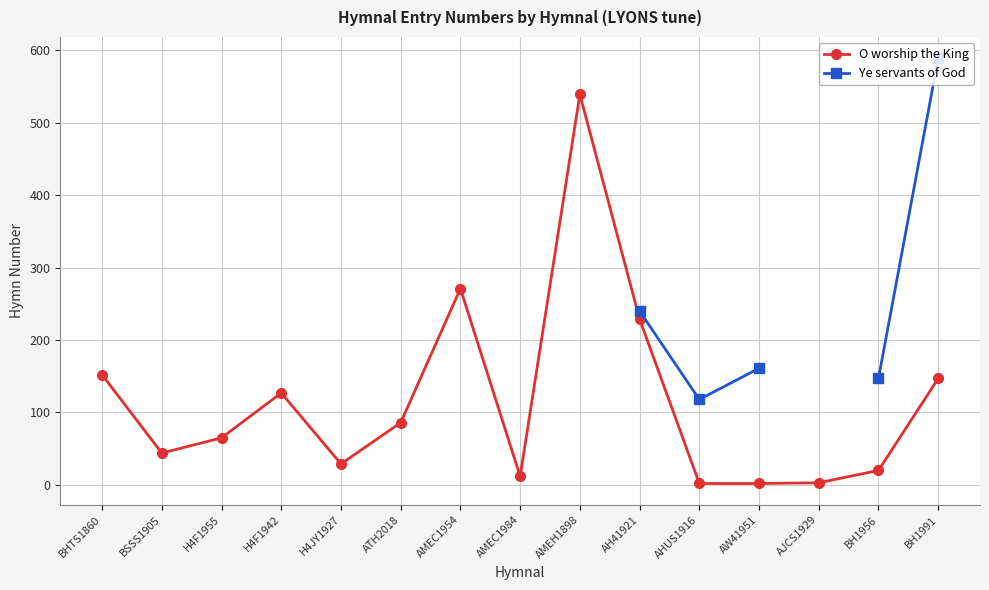

True or false: O worship the King and Ye servants of God intersect in this chart.

False